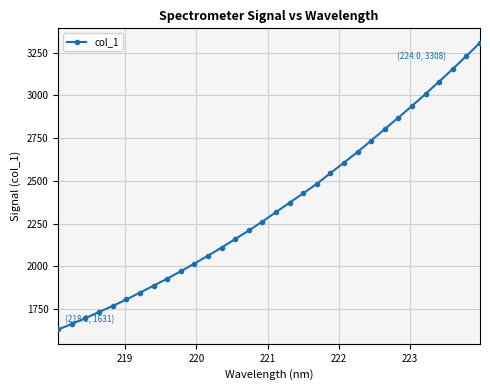

How many lines are shown in the chart?

1